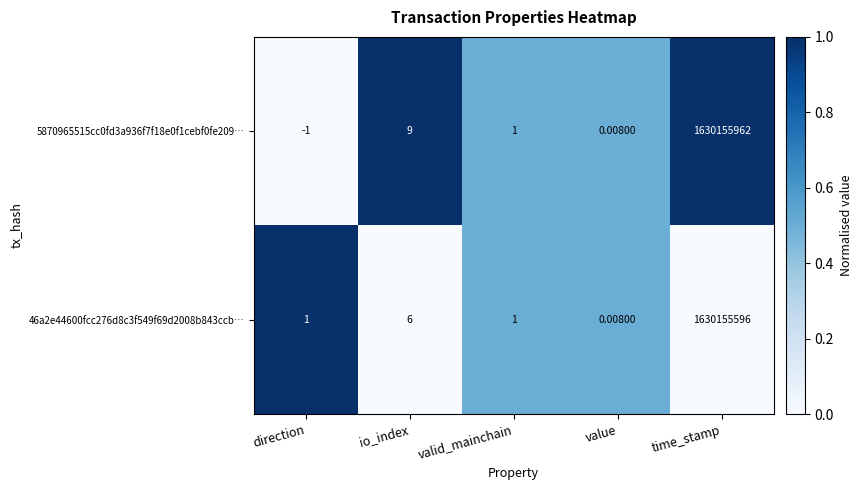

Which label corresponds to the smallest value in the chart?

direction